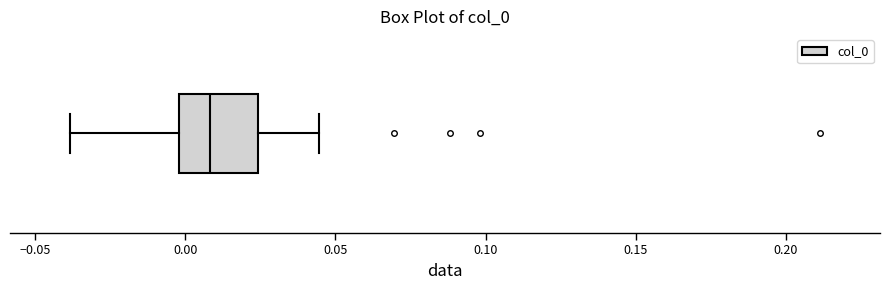

Where does the median line of the box sit on the x-axis? The values are not printed on the chart, so give them approximately, as read against the axis.

0.010